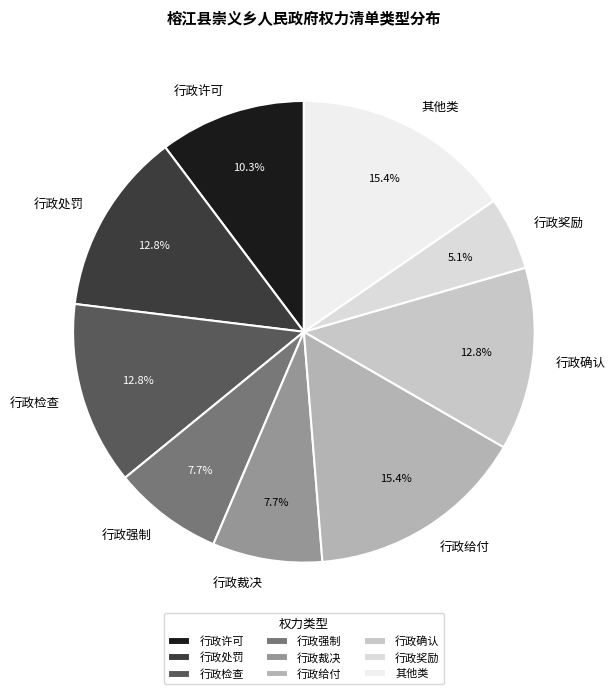

Combined, what portion of the pie is 行政裁决 and 行政检查?

20.5%